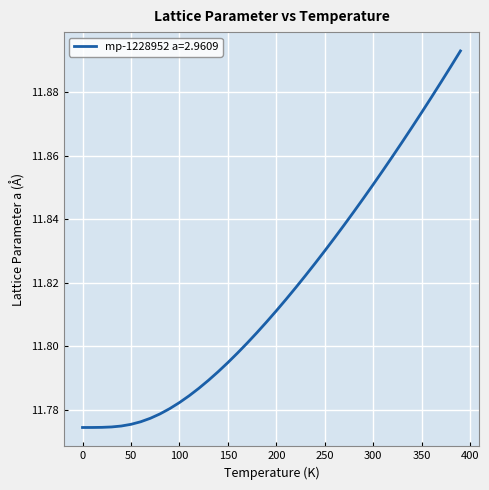

List the labels in order of value, largest first.

390.0, 380.0, 370.0, 360.0, 350.0, 340.0, 330.0, 320.0, 310.0, 300.0, 290.0, 280.0, 270.0, 260.0, 250.0, 240.0, 230.0, 220.0, 210.0, 200.0, 190.0, 180.0, 170.0, 160.0, 150.0, 140.0, 130.0, 120.0, 110.0, 100.0, 90.0, 80.0, 70.0, 60.0, 50.0, 40.0, 30.0, 20.0, 10.0, 0.0